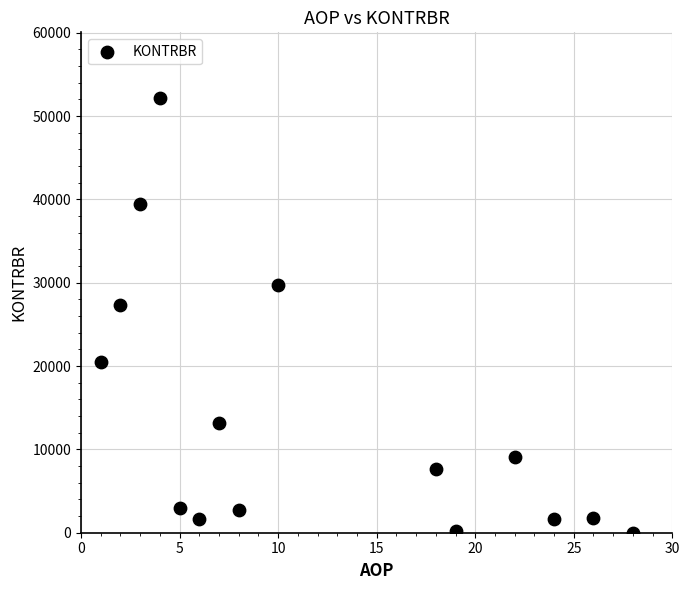

What is the range of Y values (max minus min)?

52190.7